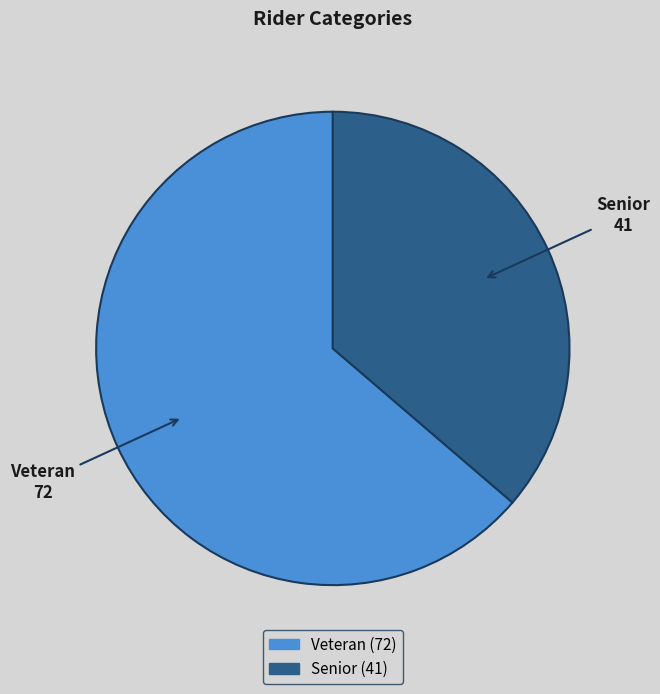

Which has a higher value, Senior or Veteran?

Veteran